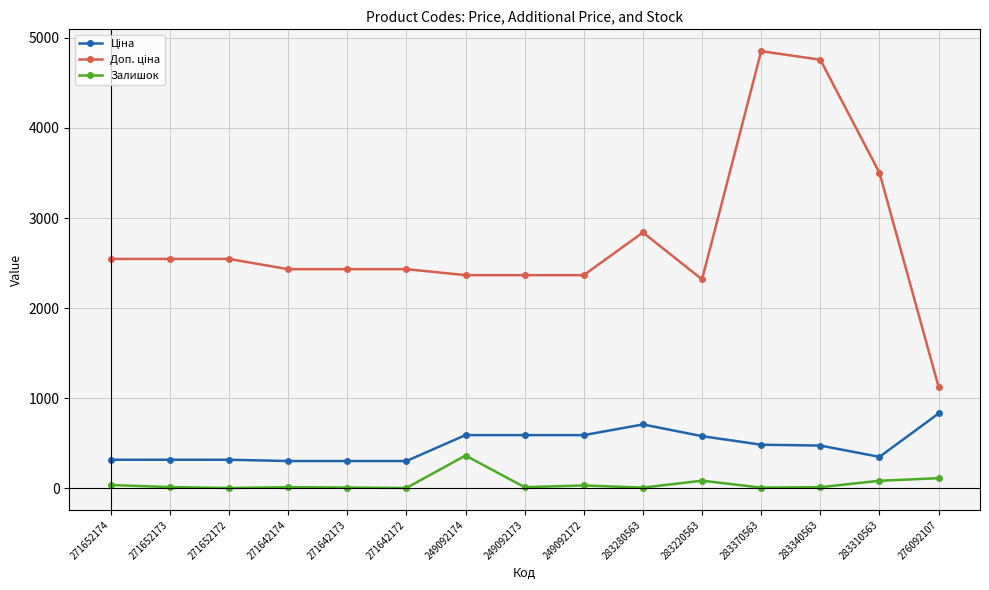

What is the maximum value shown in the chart?

4851.4